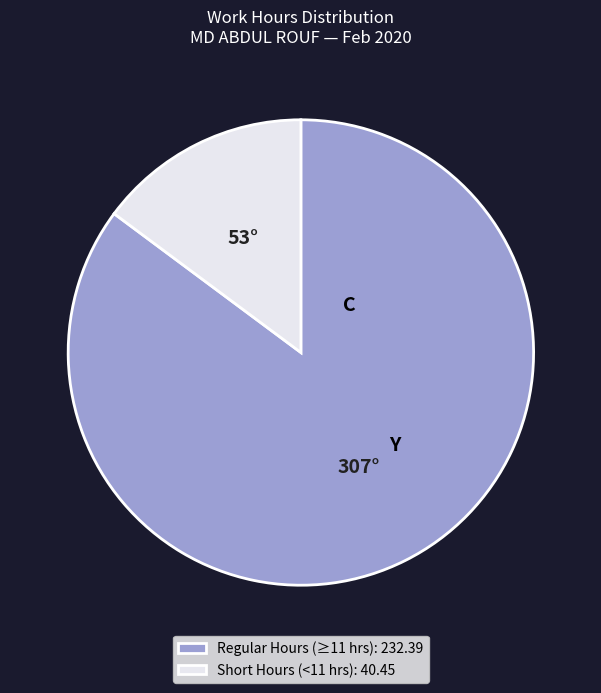

Which slice is the smallest?

Short Hours (<11 hrs): 40.45